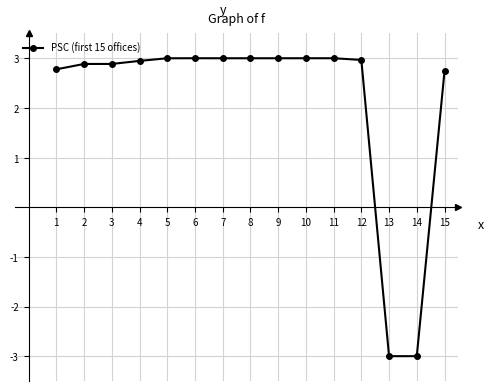

Which has a higher value, 1 or 8?

8